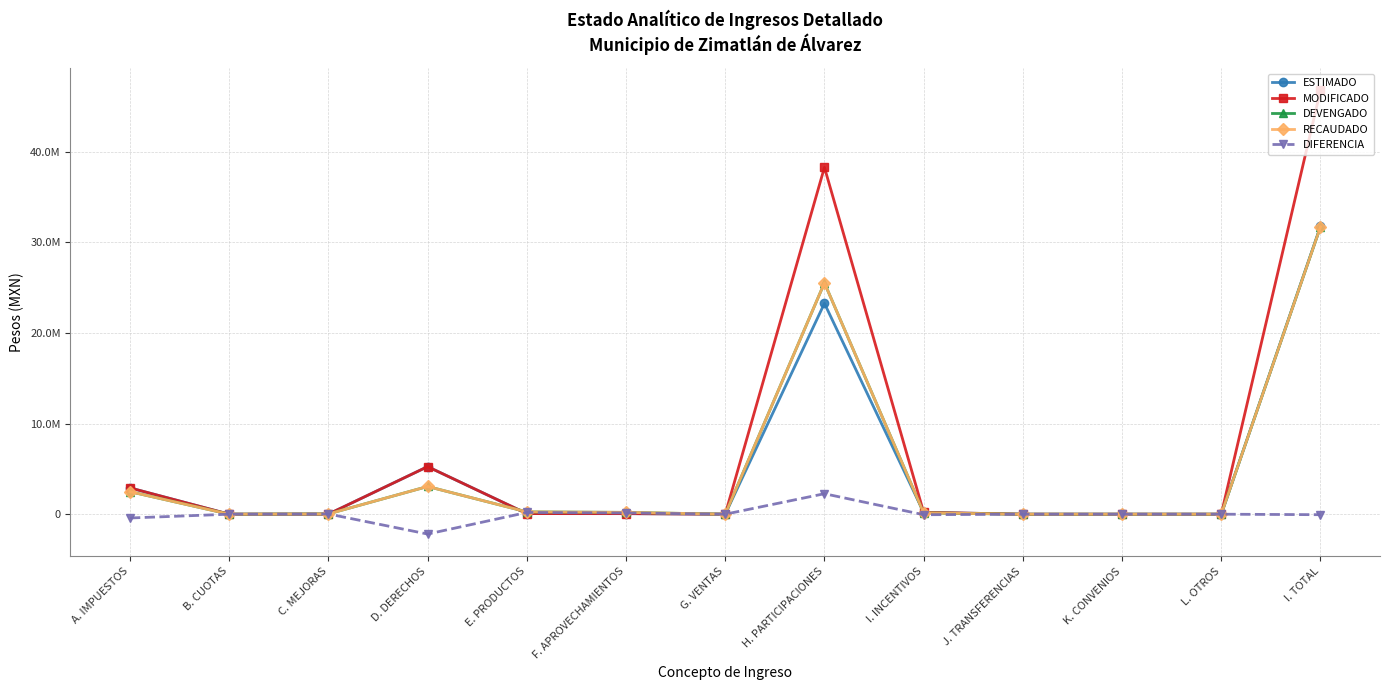

What position from the left is F. APROVECHAMIENTOS?

6